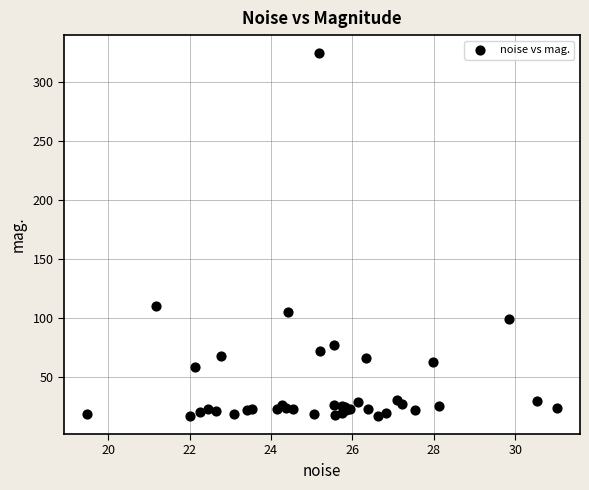

What Y value in the scatter plot is closest to 170?

110.7